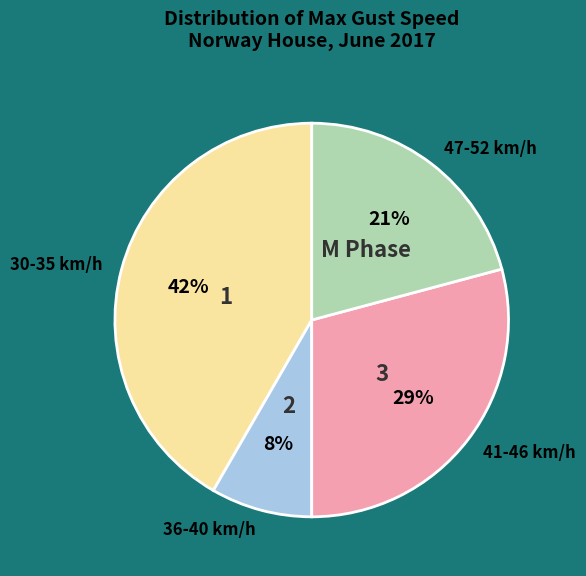

The 30-35 km/h slice represents 35% of the pie. True or false?

False